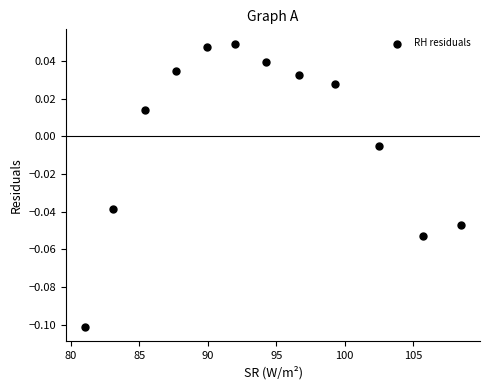

What is the average X value?

93.8